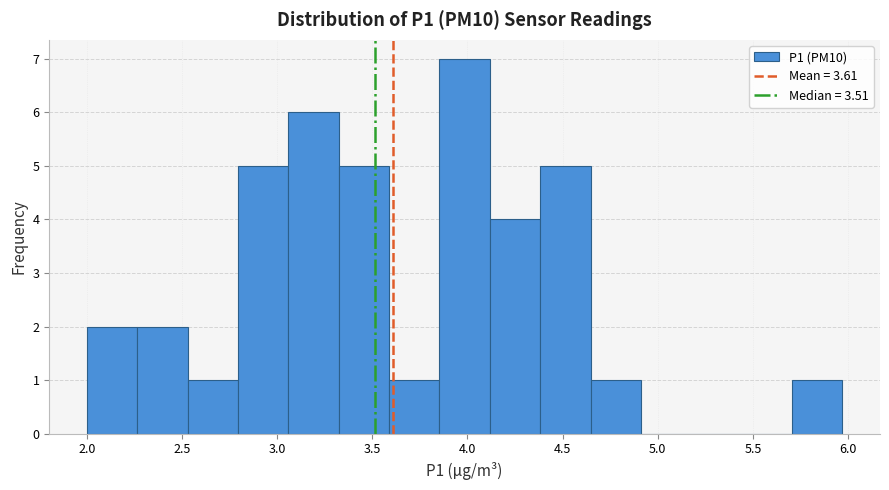

Reading left to right, transcribe this chart: for each bar, give the range it covers on the x-axis and its height. Neither the bar edges nor the heights are printed on the chart, so give them approximately, as read against the axes.

2.00 to 2.25: 2
2.25 to 2.55: 2
2.55 to 2.80: 1
2.80 to 3.05: 5
3.05 to 3.30: 6
3.30 to 3.60: 5
3.60 to 3.85: 1
3.85 to 4.10: 7
4.10 to 4.40: 4
4.40 to 4.65: 5
4.65 to 4.90: 1
4.90 to 5.20: 0
5.20 to 5.45: 0
5.45 to 5.70: 0
5.70 to 5.95: 1